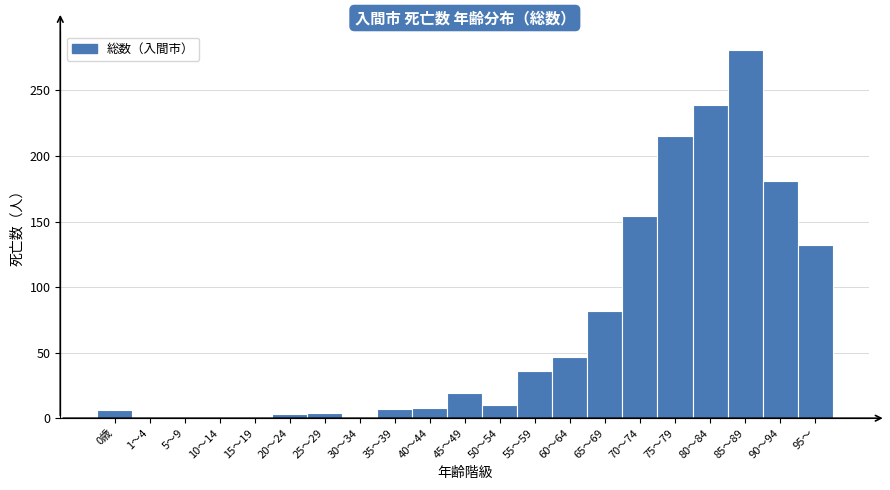

The value at 55～59 is 15. True or false?

False